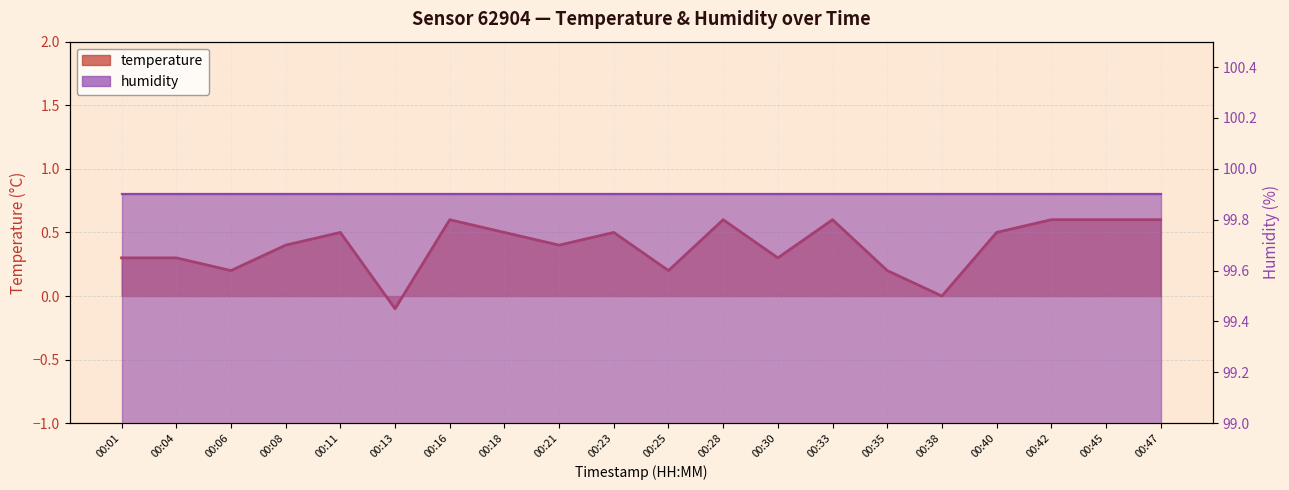

How many values exceed 0?

18